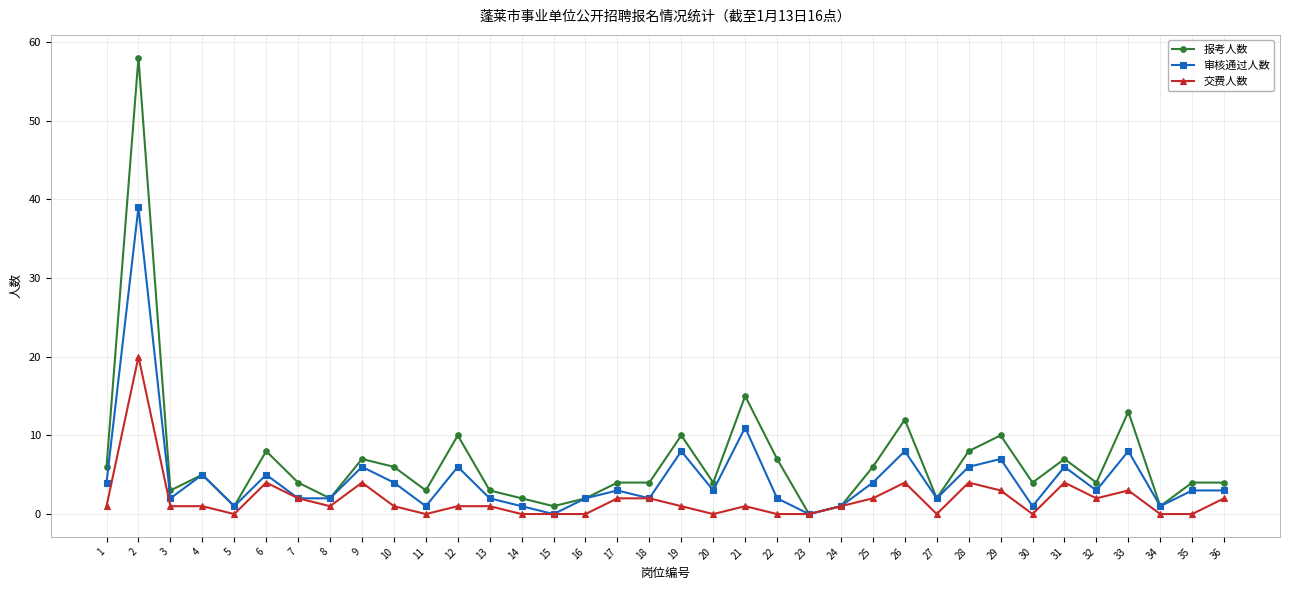

Which series changed the most between 2 and 18?

报考人数